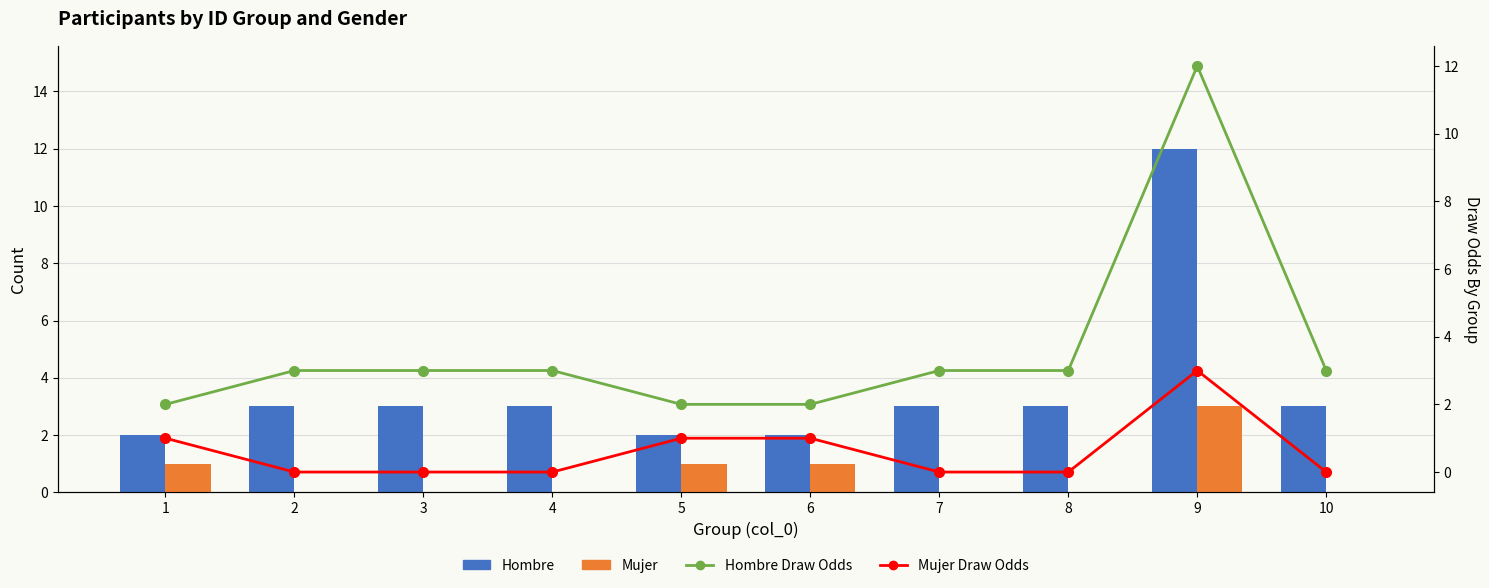

What is the total value across all series at 9?

30